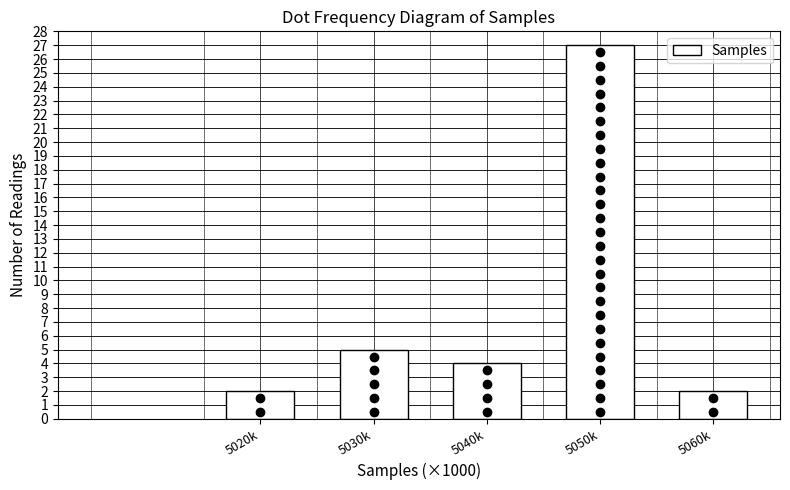

Reading left to right, transcribe all the data shown in this chart.

5020k=2	5030k=5	5040k=4	5050k=27	5060k=2